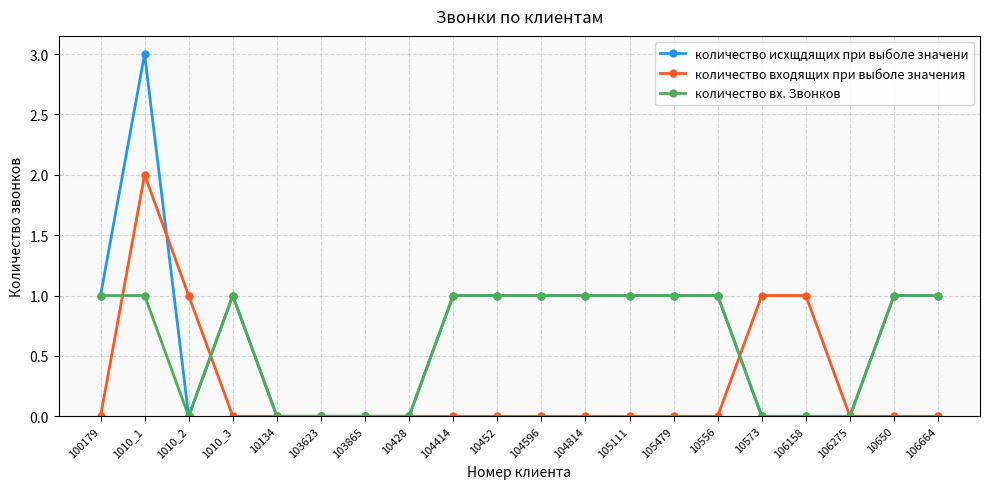

What is the label of the 16th point from the left?

10573